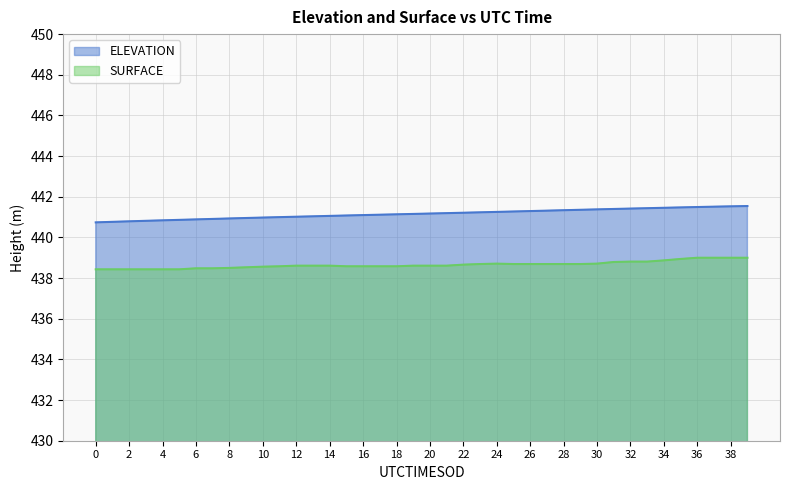

Reading left to right, extract all data points from this chart.

ELEVATION: 440.7	440.8	440.8	440.8	440.8	440.9	440.9	440.9	440.9	441.0	441.0	441.0	441.0	441.0	441.1	441.1	441.1	441.1	441.1	441.2	441.2	441.2	441.2	441.2	441.3	441.3	441.3	441.3	441.3	441.4	441.4	441.4	441.4	441.4	441.5	441.5	441.5	441.5	441.5	441.5
SURFACE: 438.4	438.4	438.4	438.4	438.4	438.4	438.5	438.5	438.5	438.5	438.6	438.6	438.6	438.6	438.6	438.6	438.6	438.6	438.6	438.6	438.6	438.6	438.7	438.7	438.7	438.7	438.7	438.7	438.7	438.7	438.7	438.8	438.8	438.8	438.9	438.9	439.0	439.0	439.0	439.0